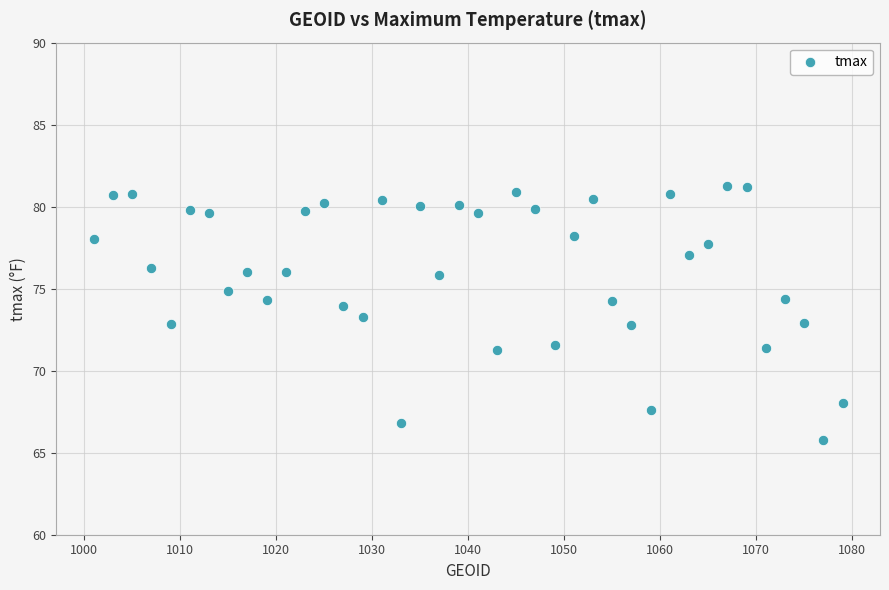

What is the range of Y values (max minus min)?

15.4